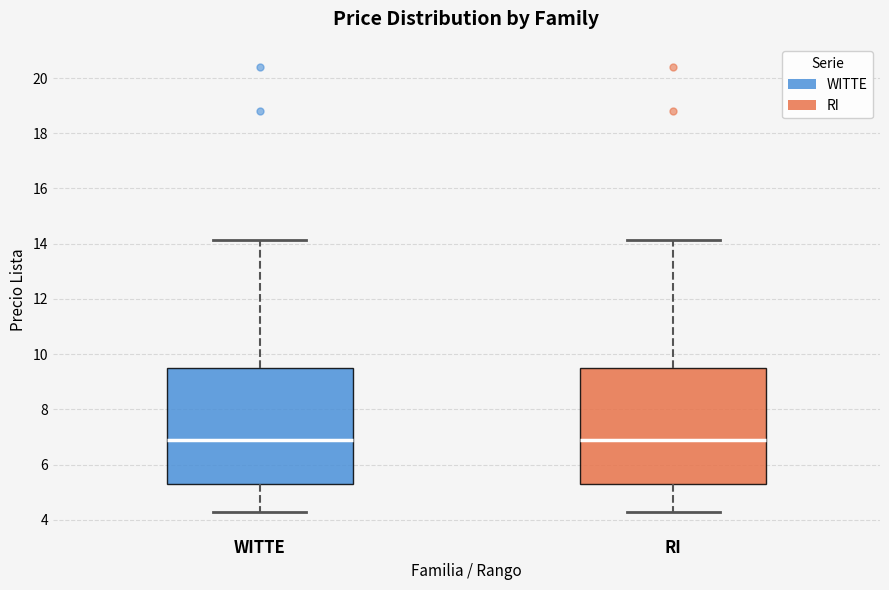

Reading left to right, read every box against the y-axis: the position of its median line, the range the box covers, and the ends of its whiskers. The values are not printed on the chart, so give them approximately, as read against the axis.

WITTE: median 6.8, box 5.2 to 9.6, whiskers 4.2 to 14.2
RI: median 6.8, box 5.2 to 9.6, whiskers 4.2 to 14.2